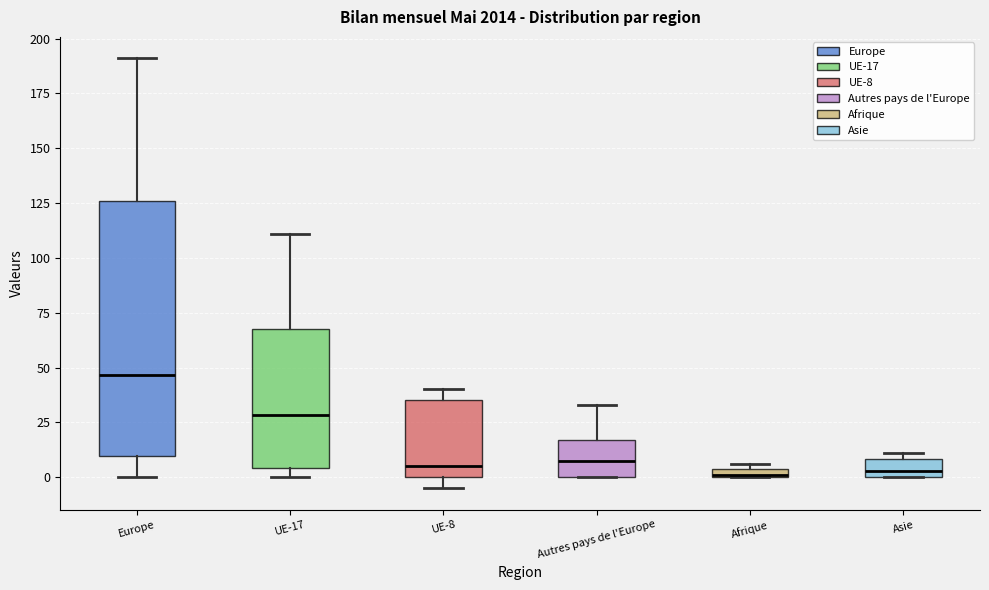

Where is the lower edge of the box for Afrique on the y-axis? The values are not printed on the chart, so give them approximately, as read against the axis.

0